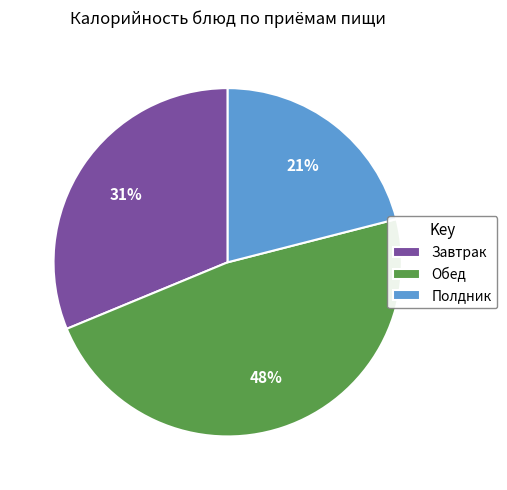

To the nearest percent, what is the difference between the Завтрак and Обед slice percentages?

17%